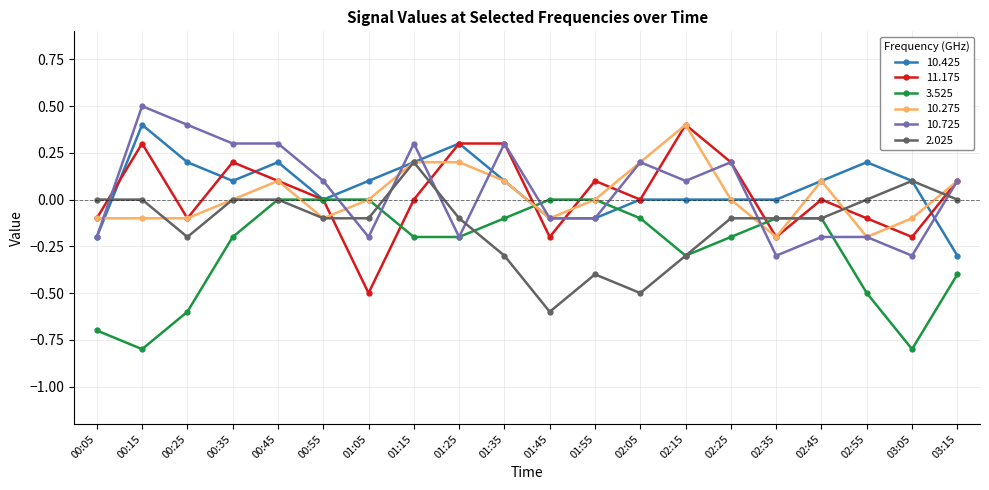

The 10.725 series shows 0.3 at 00:45. True or false?

True